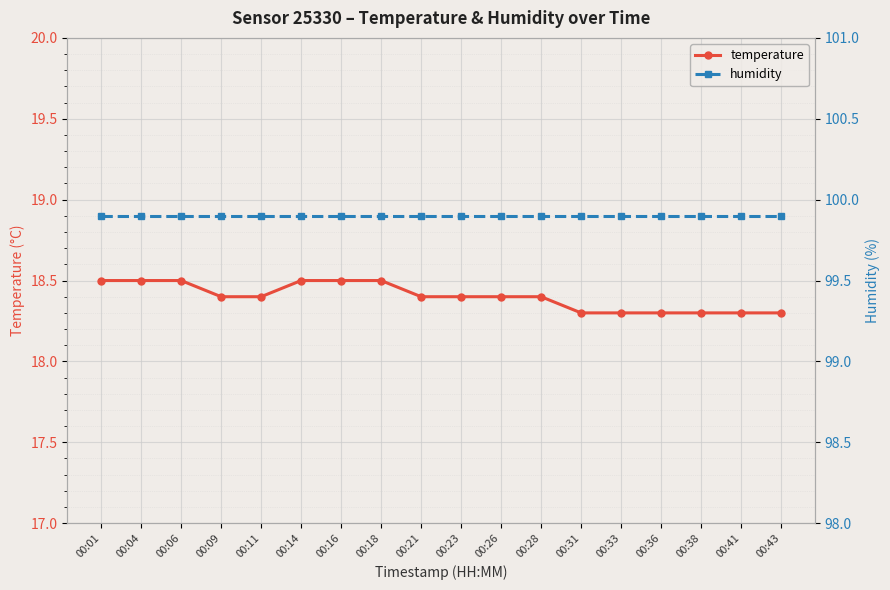

The value of humidity at 00:26 is 158.0. True or false?

False